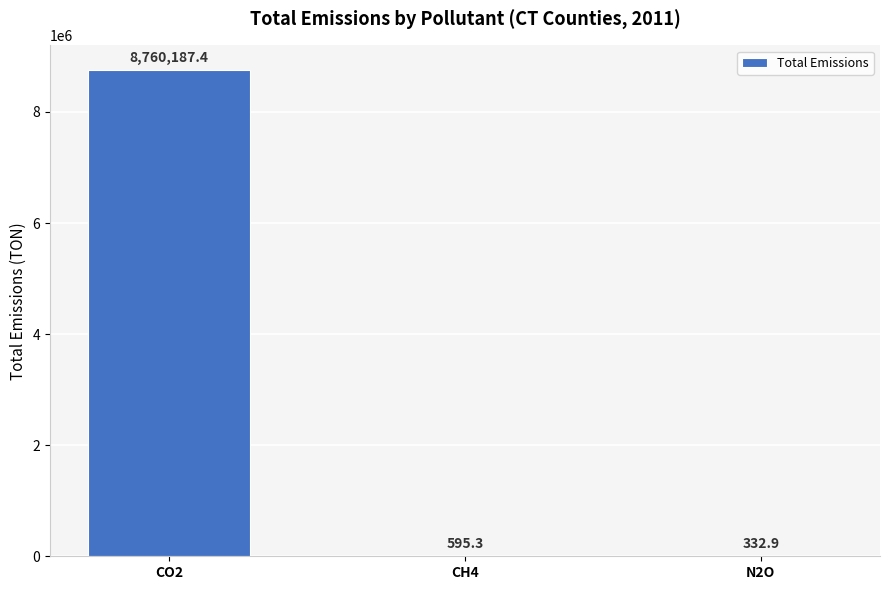

True or false: the data shows 8760187.4 at CO2.

True